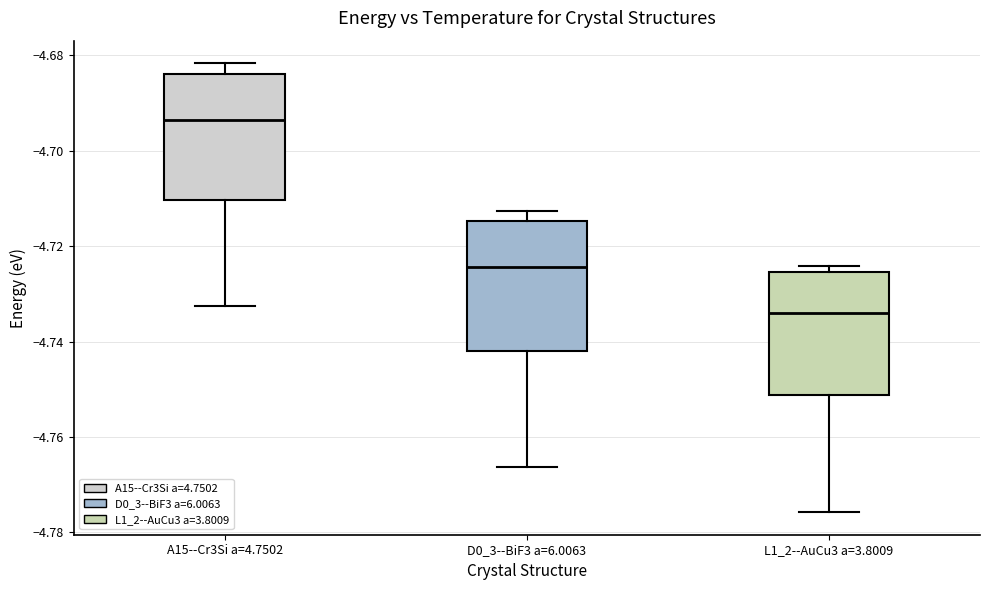

Which box's median line is the highest?

A15--Cr3Si a=4.7502